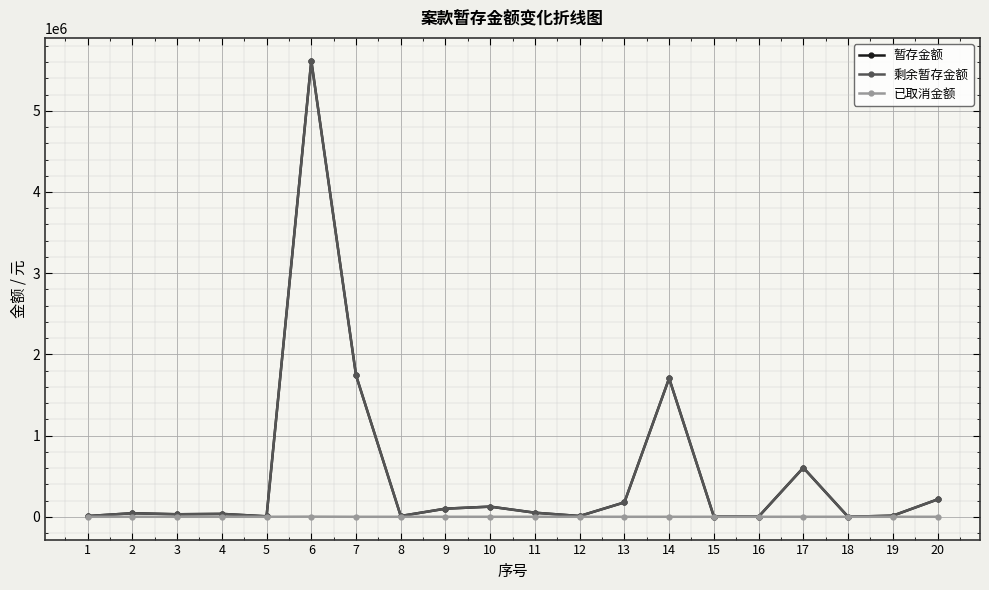

Which series has the widest spread of values?

暂存金额